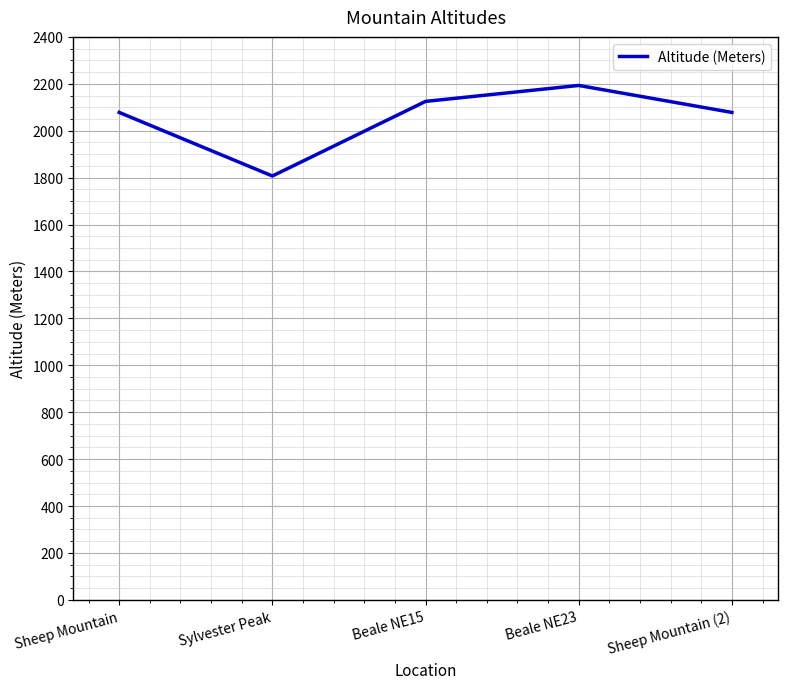

What is the approximate value at Sylvester Peak, to the nearest 50?

1800